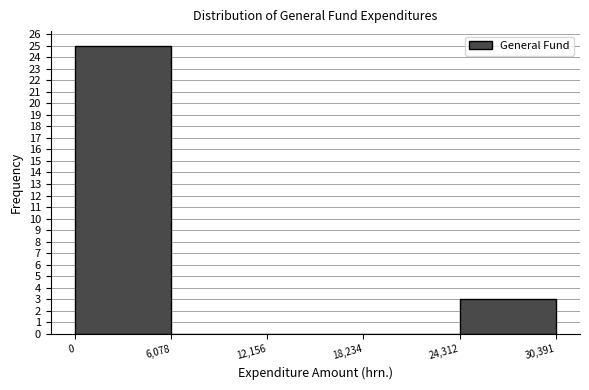

How tall is the bar that spans 24,312 to 30,391 on the x-axis? The values are not printed on the chart, so give them approximately, as read against the axis.

3